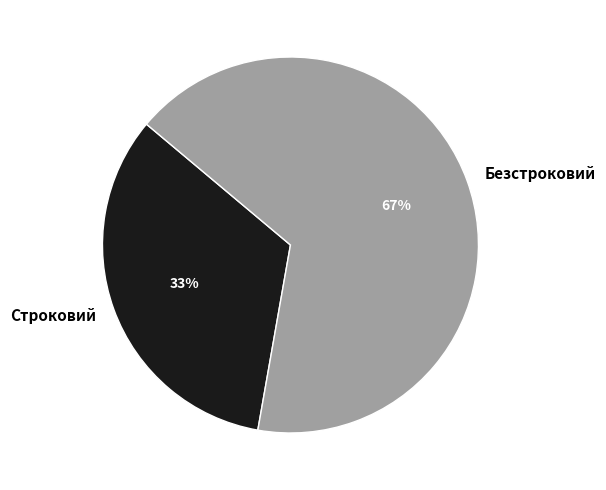

Which slice is the largest?

Безстроковий